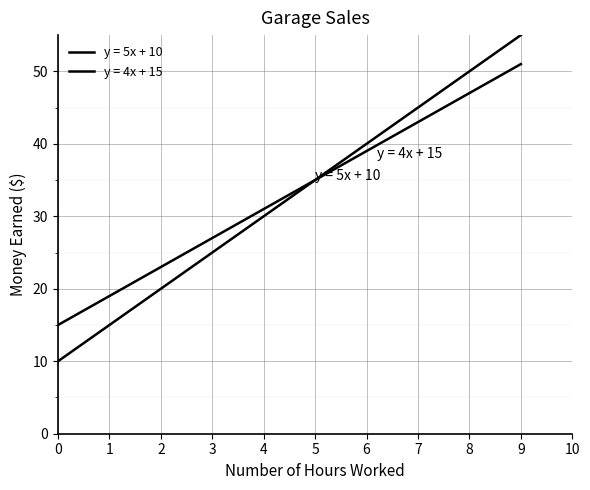

How many values in the y = 4x + 15 series are below 35?

5